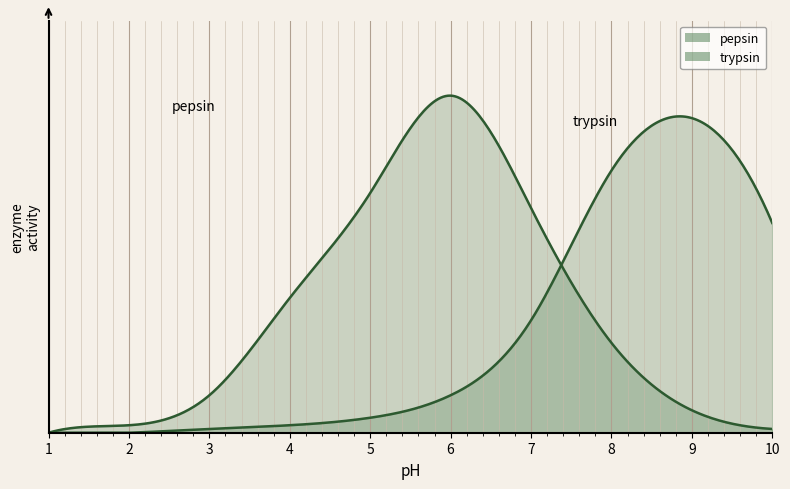

How many times do trypsin and pepsin cross each other?

1